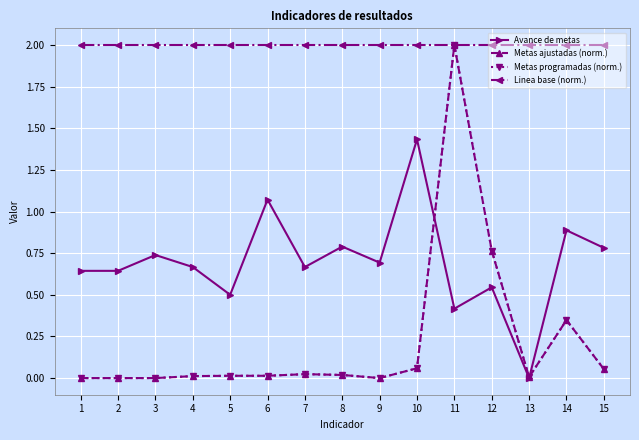

Reading left to right, what are all the values shown in this chart?

Avance de metas: 1=0.6	2=0.6	3=0.7	4=0.7	5=0.5	6=1.1	7=0.7	8=0.8	9=0.7	10=1.4	11=0.4	12=0.5	13=0.0	14=0.9	15=0.8
Metas ajustadas (norm.): 1=0.0	2=0.0	3=0.0	4=0.0	5=0.0	6=0.0	7=0.0	8=0.0	9=0.0	10=0.1	11=2.0	12=0.8	13=0.0	14=0.3	15=0.1
Metas programadas (norm.): 1=0.0	2=0.0	3=0.0	4=0.0	5=0.0	6=0.0	7=0.0	8=0.0	9=0.0	10=0.1	11=2.0	12=0.8	13=0.0	14=0.3	15=0.1
Linea base (norm.): 1=2.0	2=2.0	3=2.0	4=2.0	5=2.0	6=2.0	7=2.0	8=2.0	9=2.0	10=2.0	11=2.0	12=2.0	13=2.0	14=2.0	15=2.0